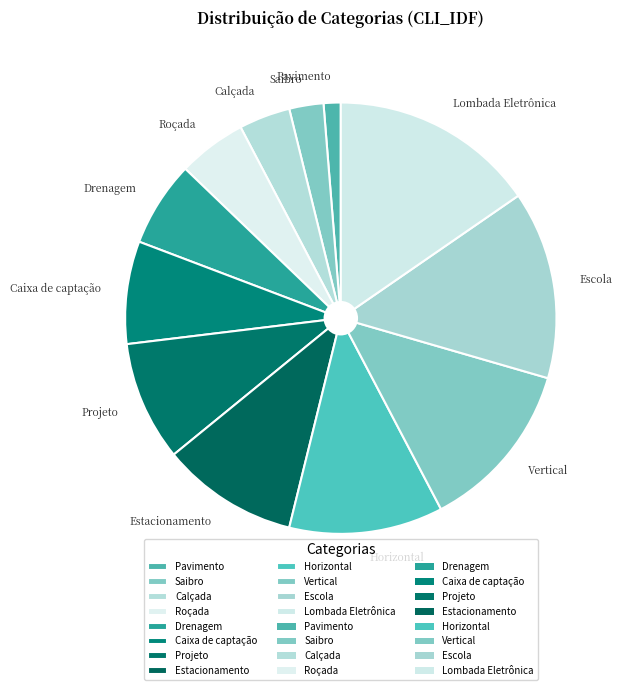

Does any single category account for the majority?

No